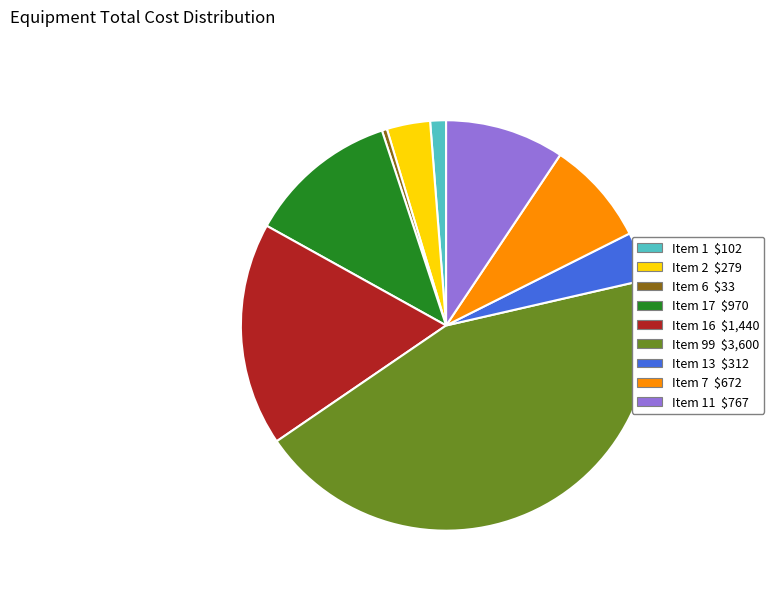

Does any single category account for the majority?

No